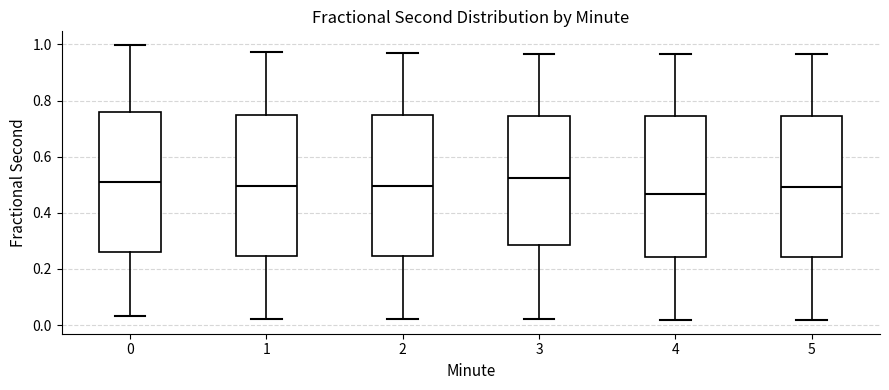

Reading left to right, transcribe this box plot: for each box, give where its median line is, the range the box spans, and where its two whiskers end, as read against the y-axis. The values are not printed on the chart, so give them approximately, as read against the axis.

0: median 0.50, box 0.26 to 0.76, whiskers 0.04 to 1.00
1: median 0.50, box 0.24 to 0.74, whiskers 0.02 to 0.98
2: median 0.50, box 0.24 to 0.74, whiskers 0.02 to 0.96
3: median 0.52, box 0.28 to 0.74, whiskers 0.02 to 0.96
4: median 0.46, box 0.24 to 0.74, whiskers 0.02 to 0.96
5: median 0.50, box 0.24 to 0.74, whiskers 0.02 to 0.96